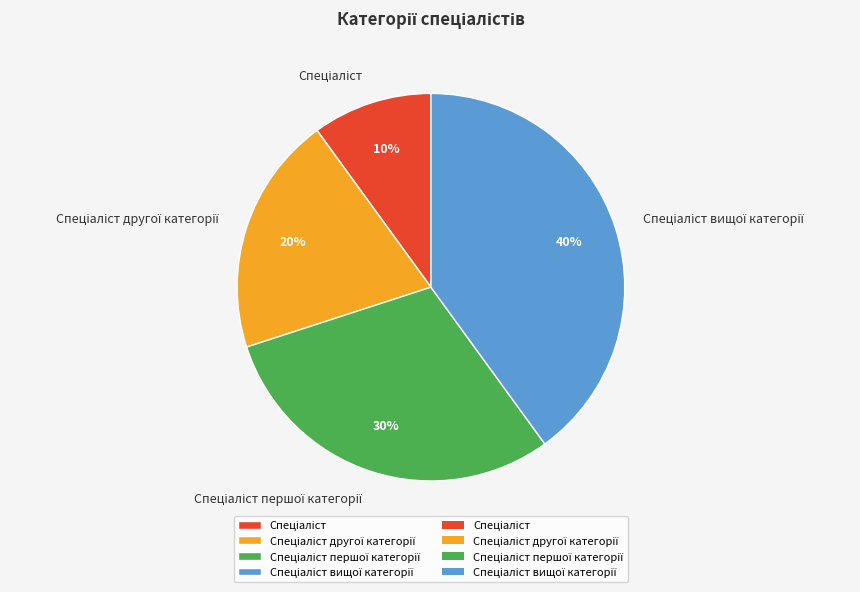

Count the number of slices in the pie.

4